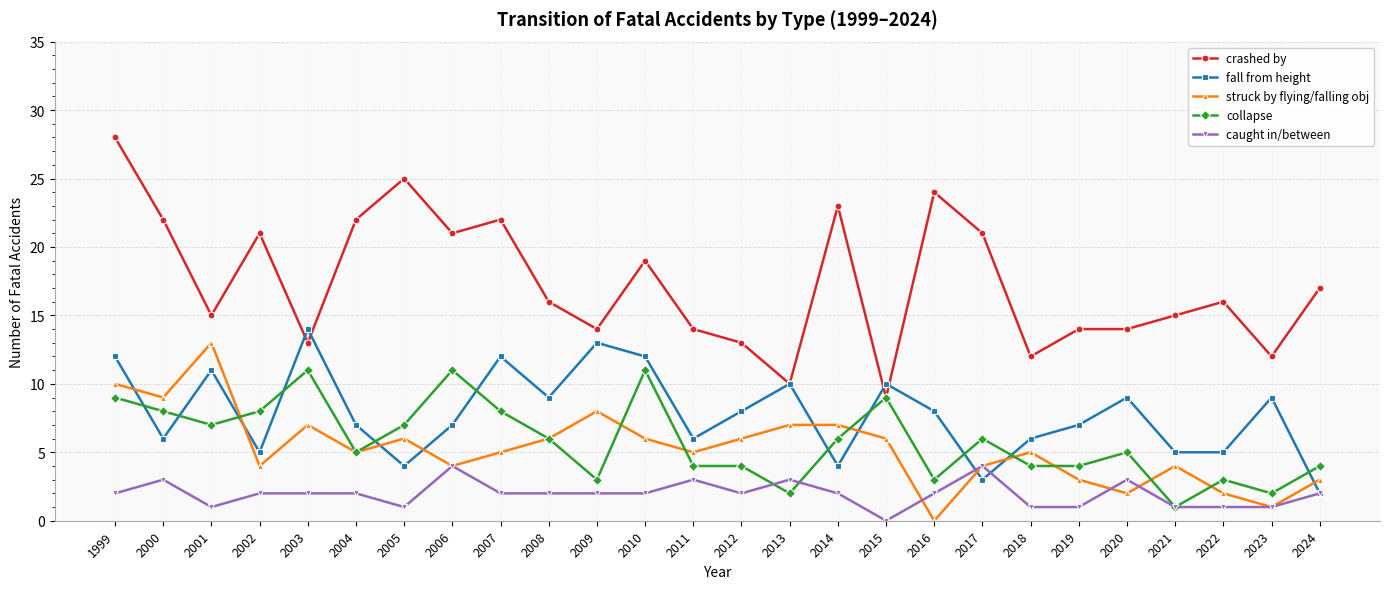

Reading left to right, extract all data points from this chart.

crashed by: 1999=28	2000=22	2001=15	2002=21	2003=13	2004=22	2005=25	2006=21	2007=22	2008=16	2009=14	2010=19	2011=14	2012=13	2013=10	2014=23	2015=9	2016=24	2017=21	2018=12	2019=14	2020=14	2021=15	2022=16	2023=12	2024=17
fall from height: 1999=12	2000=6	2001=11	2002=5	2003=14	2004=7	2005=4	2006=7	2007=12	2008=9	2009=13	2010=12	2011=6	2012=8	2013=10	2014=4	2015=10	2016=8	2017=3	2018=6	2019=7	2020=9	2021=5	2022=5	2023=9	2024=2
struck by flying/falling obj: 1999=10	2000=9	2001=13	2002=4	2003=7	2004=5	2005=6	2006=4	2007=5	2008=6	2009=8	2010=6	2011=5	2012=6	2013=7	2014=7	2015=6	2016=0	2017=4	2018=5	2019=3	2020=2	2021=4	2022=2	2023=1	2024=3
collapse: 1999=9	2000=8	2001=7	2002=8	2003=11	2004=5	2005=7	2006=11	2007=8	2008=6	2009=3	2010=11	2011=4	2012=4	2013=2	2014=6	2015=9	2016=3	2017=6	2018=4	2019=4	2020=5	2021=1	2022=3	2023=2	2024=4
caught in/between: 1999=2	2000=3	2001=1	2002=2	2003=2	2004=2	2005=1	2006=4	2007=2	2008=2	2009=2	2010=2	2011=3	2012=2	2013=3	2014=2	2015=0	2016=2	2017=4	2018=1	2019=1	2020=3	2021=1	2022=1	2023=1	2024=2